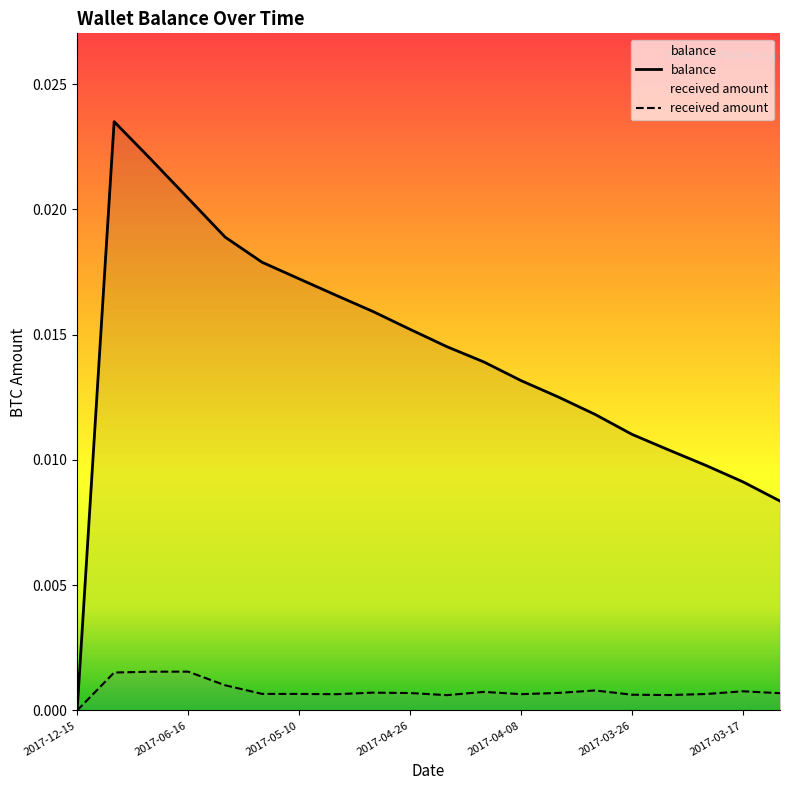

True or false: received amount and balance intersect in this chart.

False